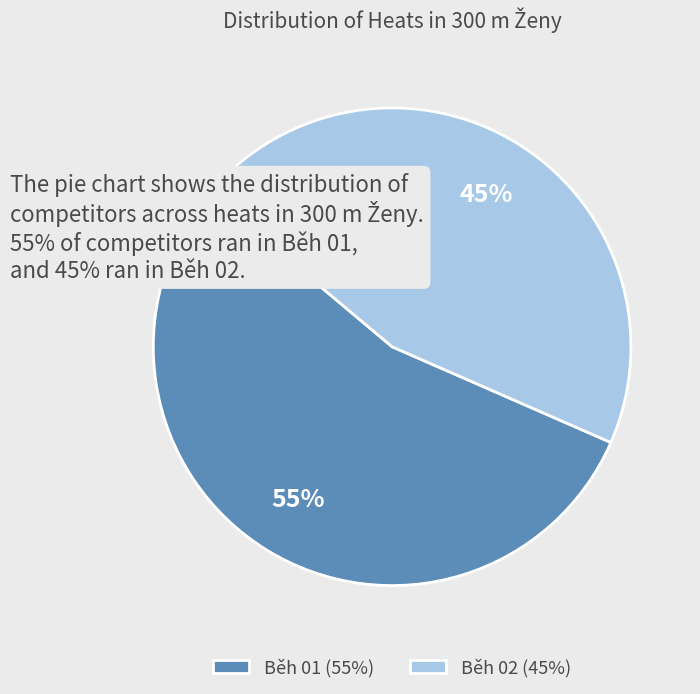

Which category accounts for the majority?

Běh 01